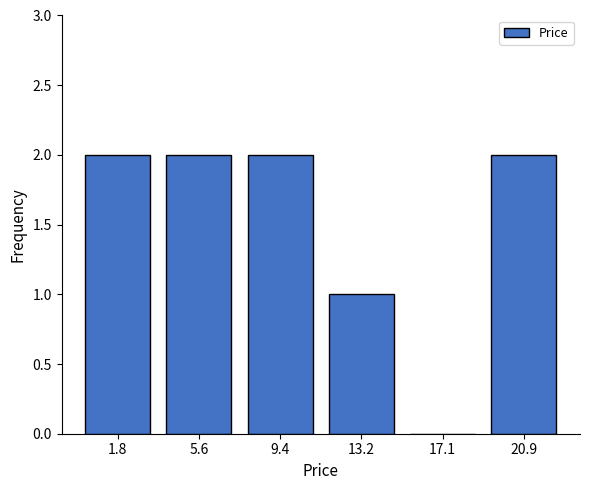

Reading left to right, list all the values displayed in this chart.

1.8=2	5.6=2	9.4=2	13.2=1	17.1=0	20.9=2